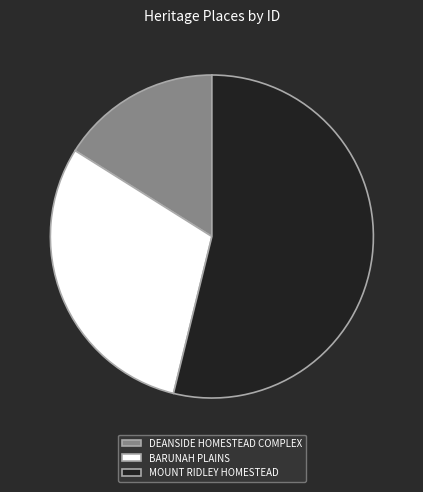

What is the smallest slice in the pie chart?

DEANSIDE HOMESTEAD COMPLEX